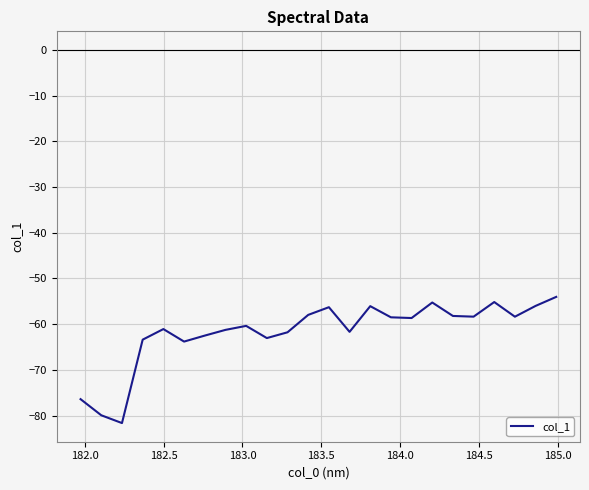

What is the difference between the maximum and minimum values?

27.6